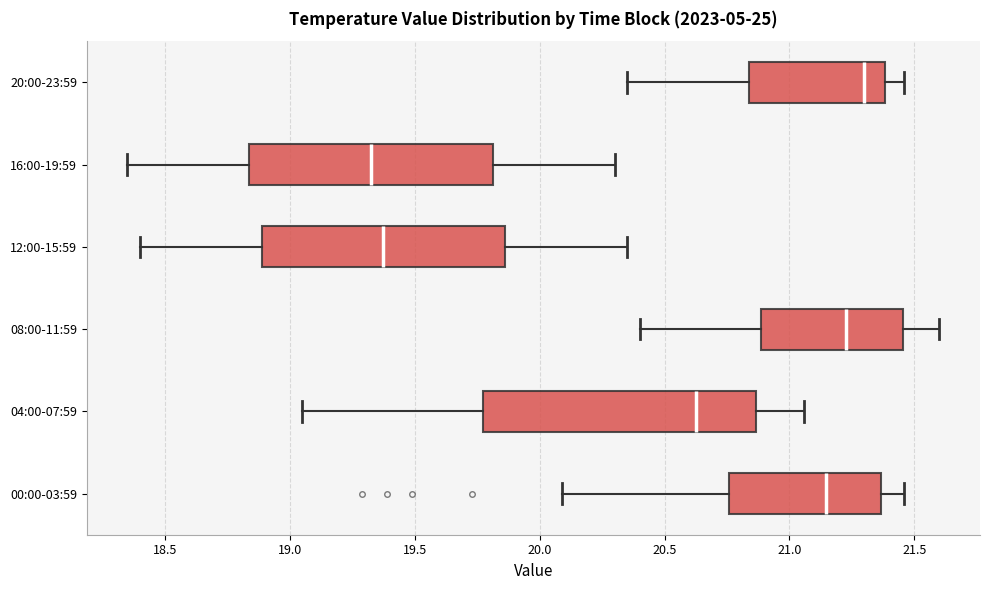

Which box is the widest, from its left edge to its right edge?

04:00-07:59